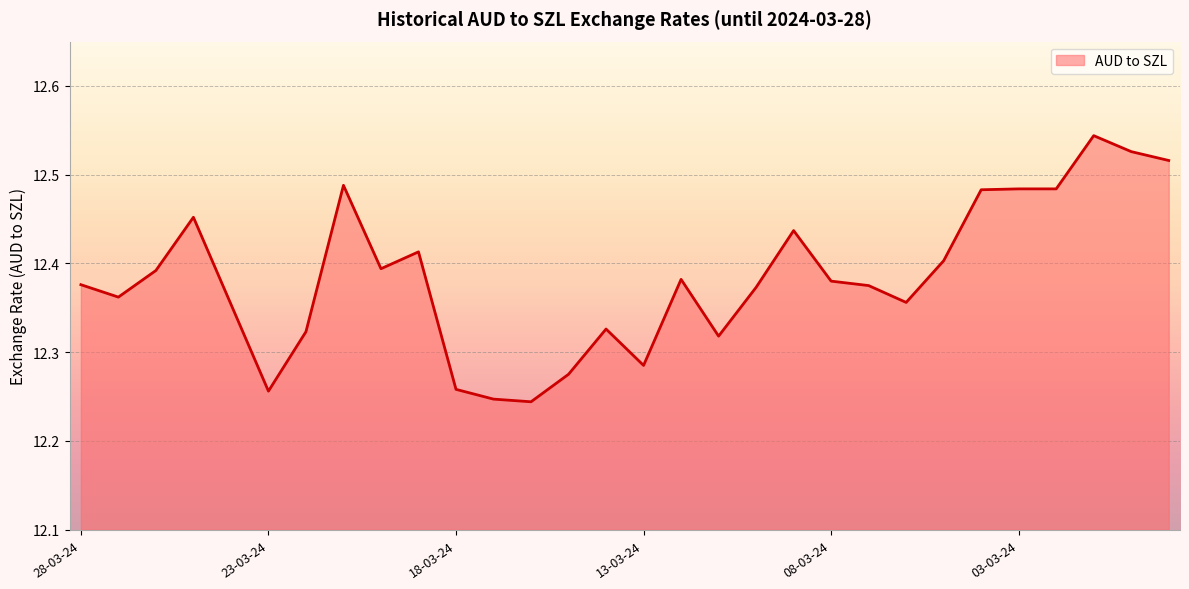

List the labels in order of value, largest first.

01-03-24, 29-02-24, 28-02-24, 21-03-24, 03-03-24, 02-03-24, 04-03-24, 25-03-24, 09-03-24, 19-03-24, 05-03-24, 20-03-24, 26-03-24, 12-03-24, 08-03-24, 28-03-24, 07-03-24, 10-03-24, 27-03-24, 06-03-24, 24-03-24, 14-03-24, 22-03-24, 11-03-24, 13-03-24, 15-03-24, 18-03-24, 23-03-24, 17-03-24, 16-03-24